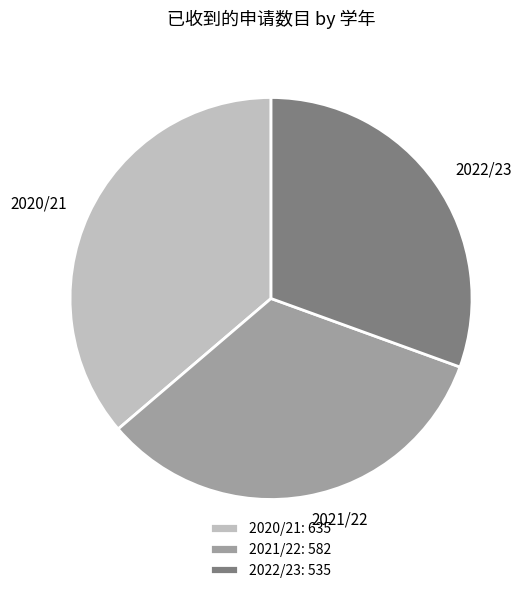

The 2020/21 slice represents 50% of the pie. True or false?

False